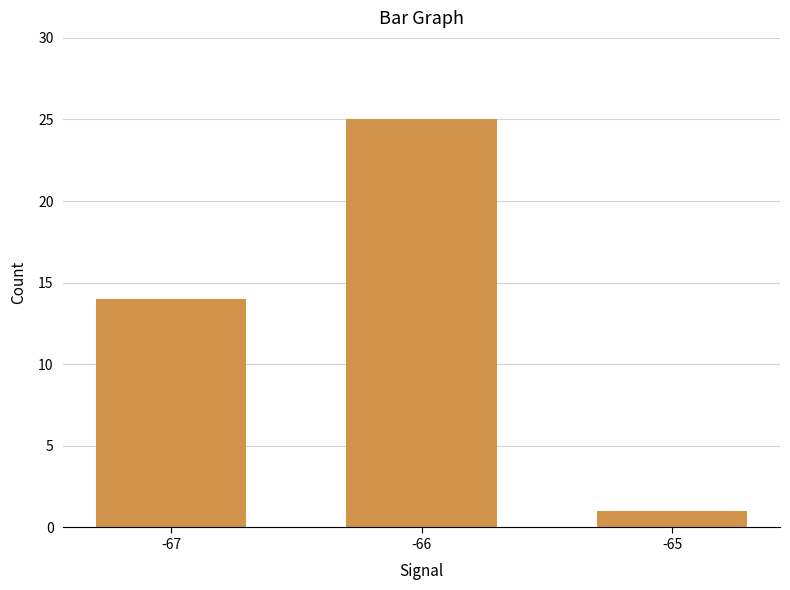

Between -65 and -66, which is larger?

-66